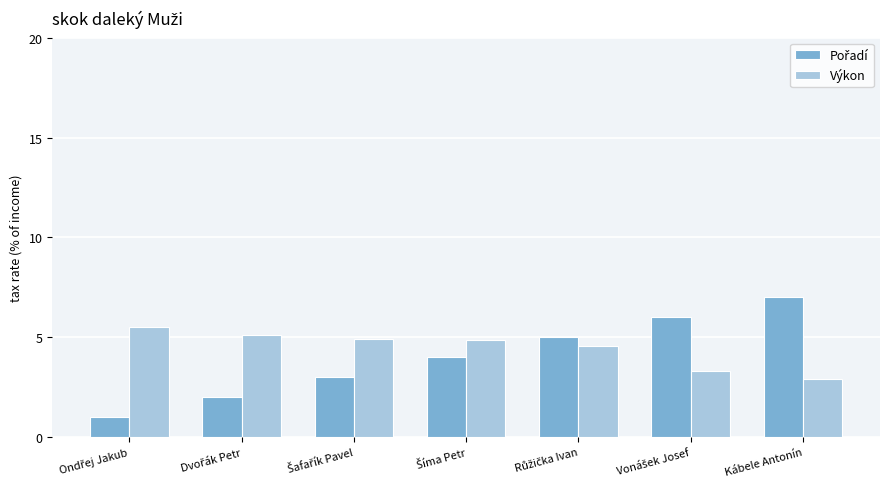

Does the chart contain stacked bars?

No